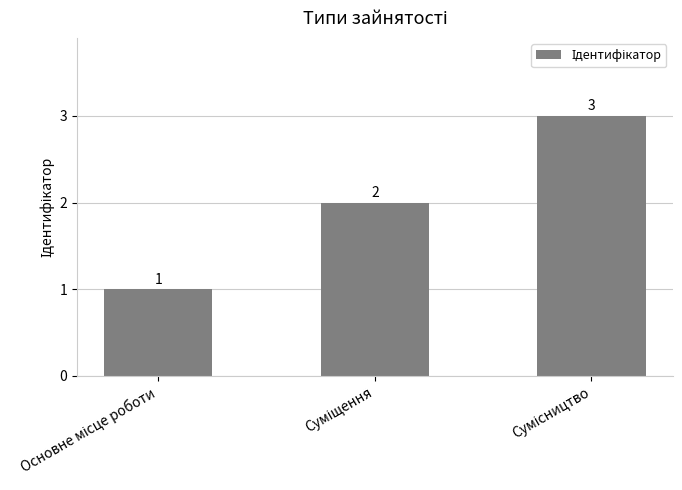

Count the values in the range 1 to 3.

3